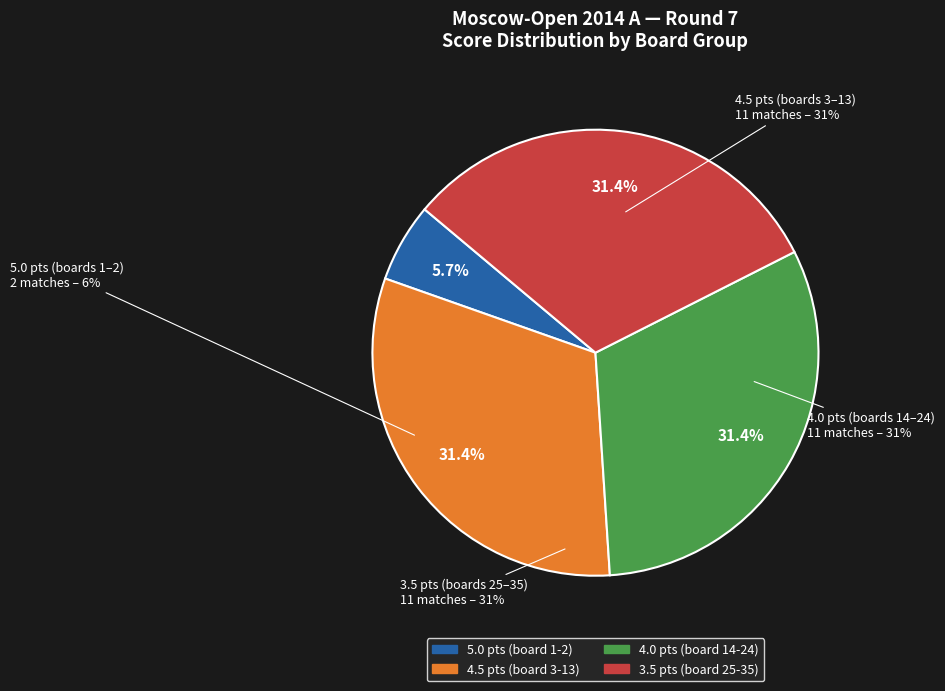

Is there any slice that represents more than half of the pie?

No